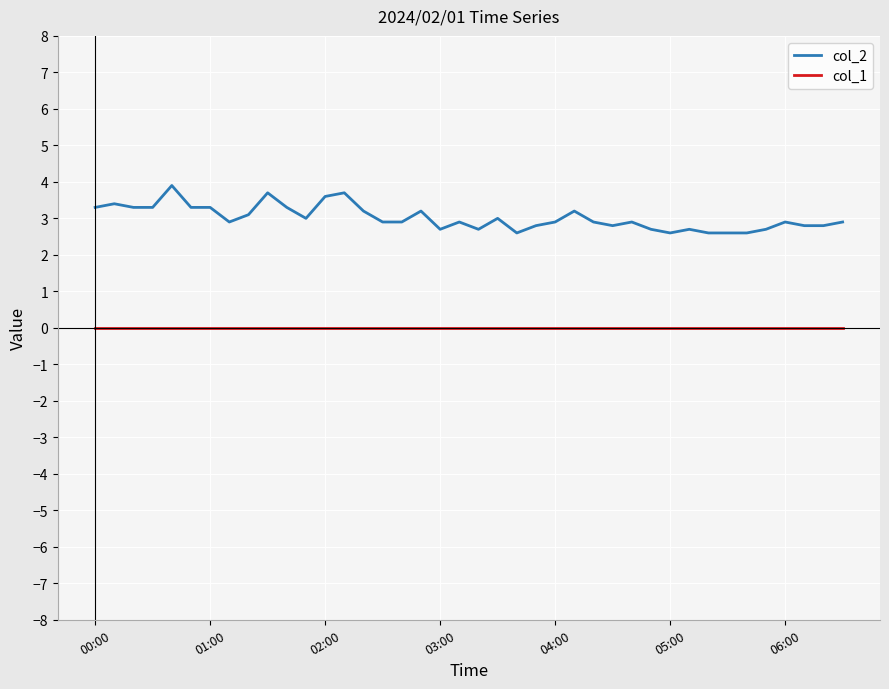

List the series in order of their peak value, highest first.

col_2, col_1